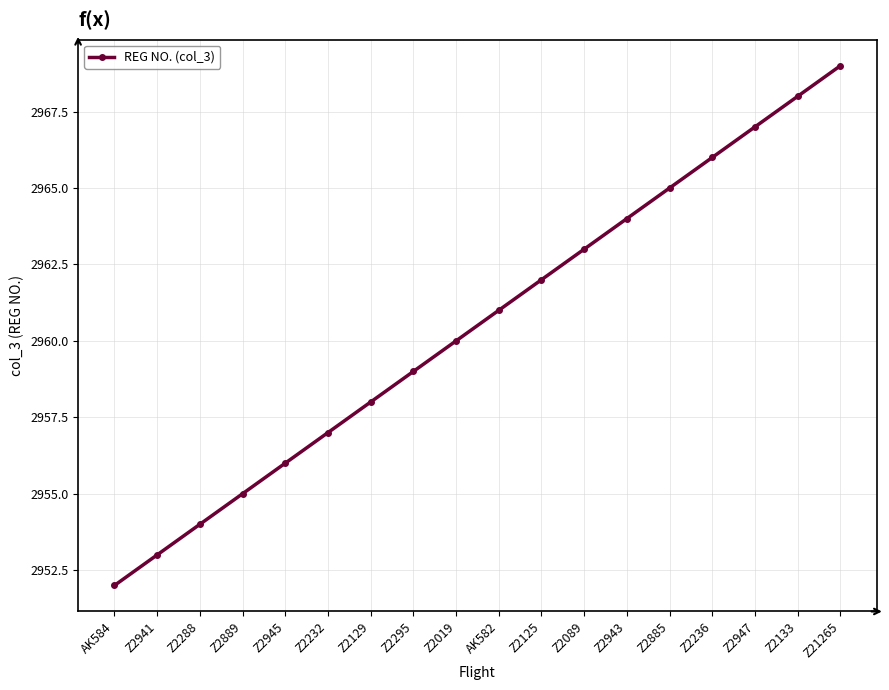

What is the difference between the maximum and minimum values?

17